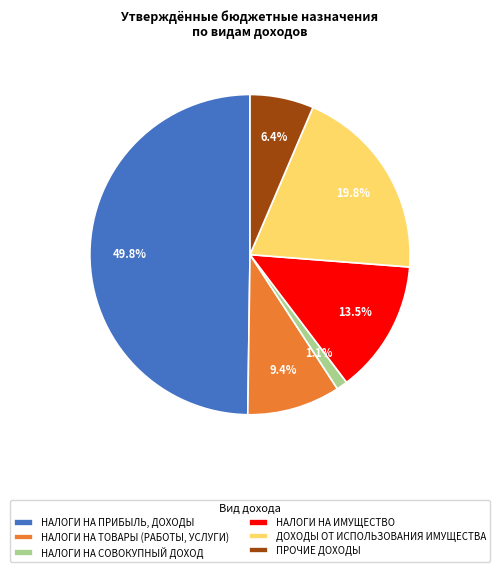

Approximately how many times larger is the value at НАЛОГИ НА ТОВАРЫ (РАБОТЫ, УСЛУГИ) compared to ПРОЧИЕ ДОХОДЫ?

1.5